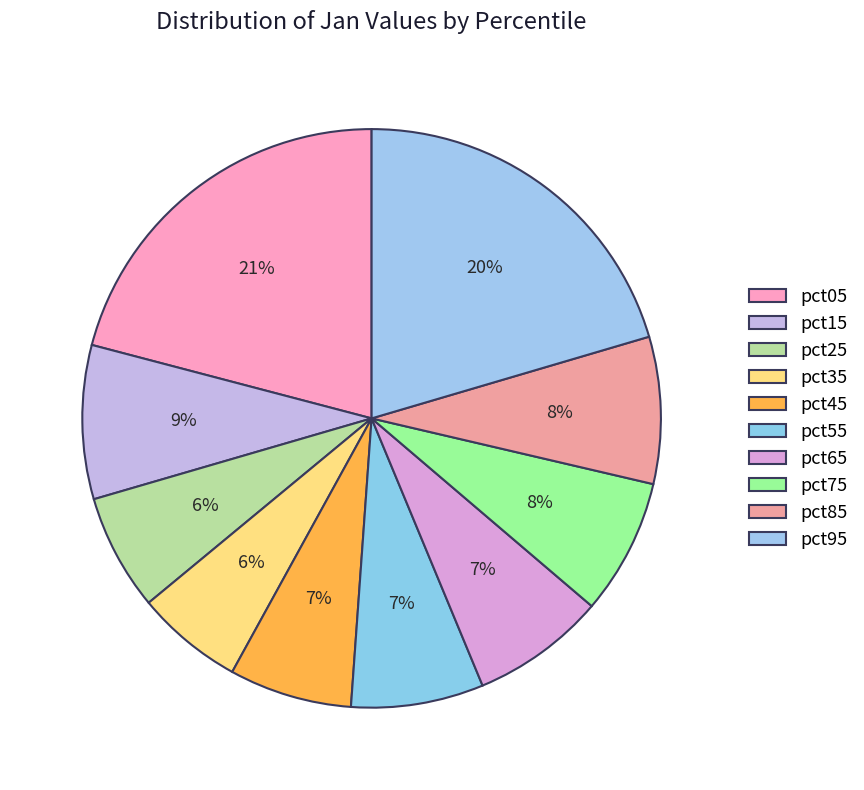

To the nearest percent, what percentage of the pie is pct05?

21%